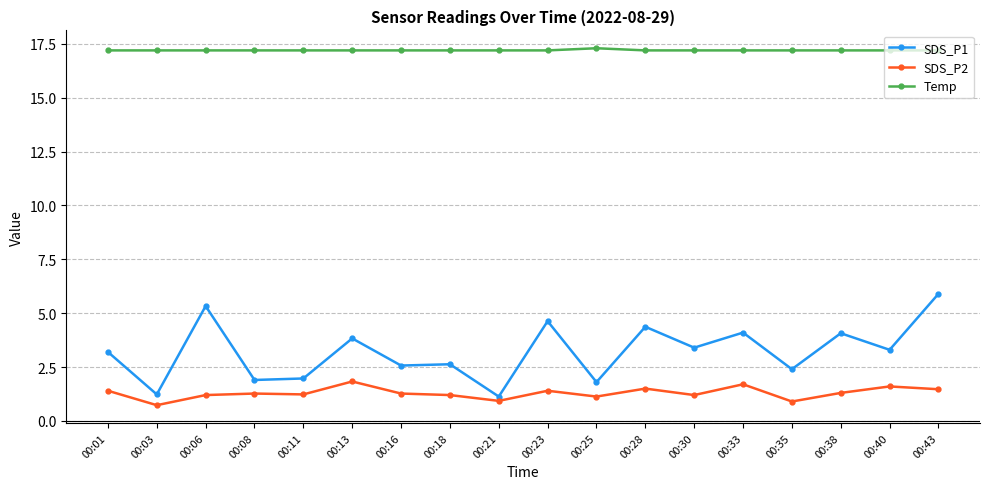

What is the average value of the Temp series?

17.2